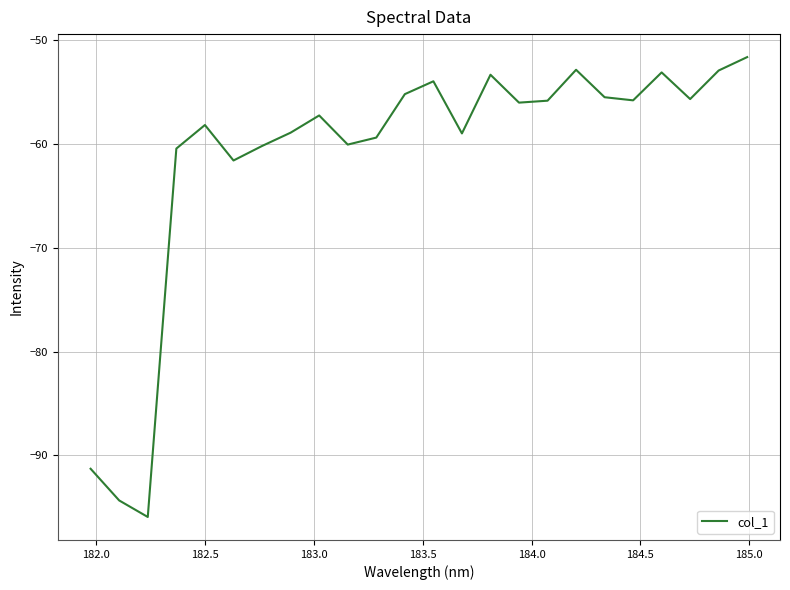

What is the difference between the maximum and minimum values?

44.2